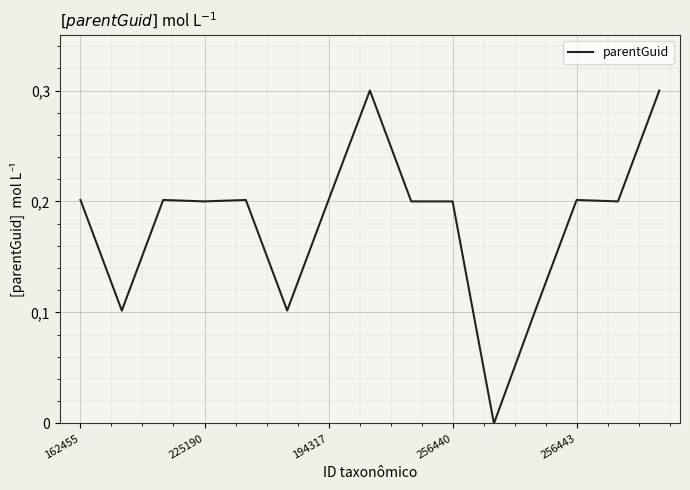

What is the label of the 1st point from the left?

162455